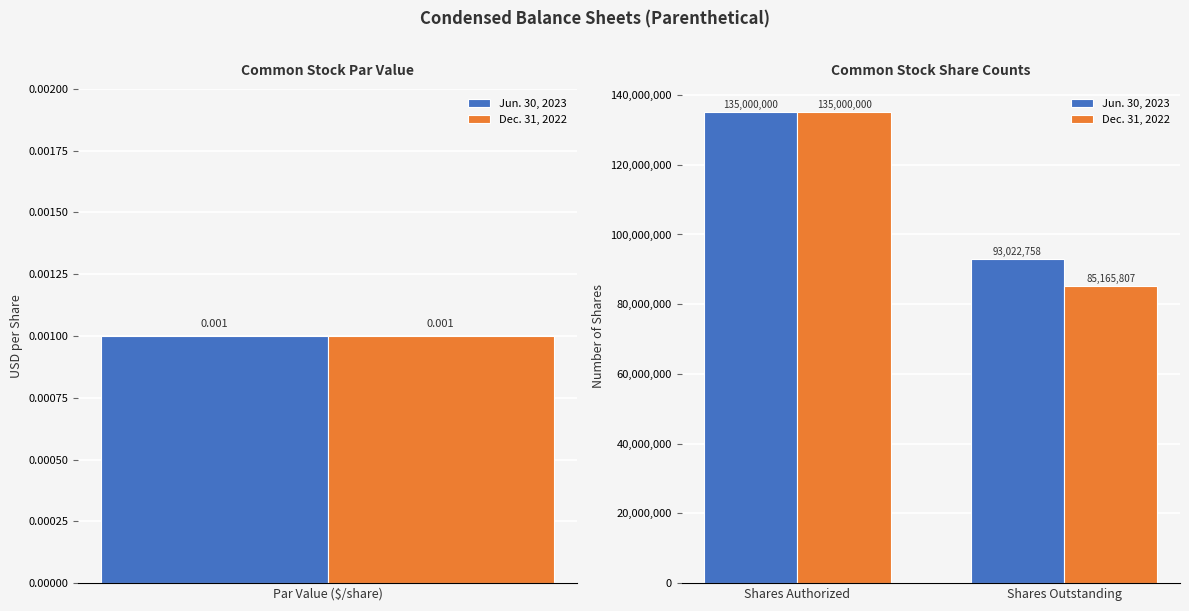

What is the lowest value of the Dec. 31, 2022 series?

85165807